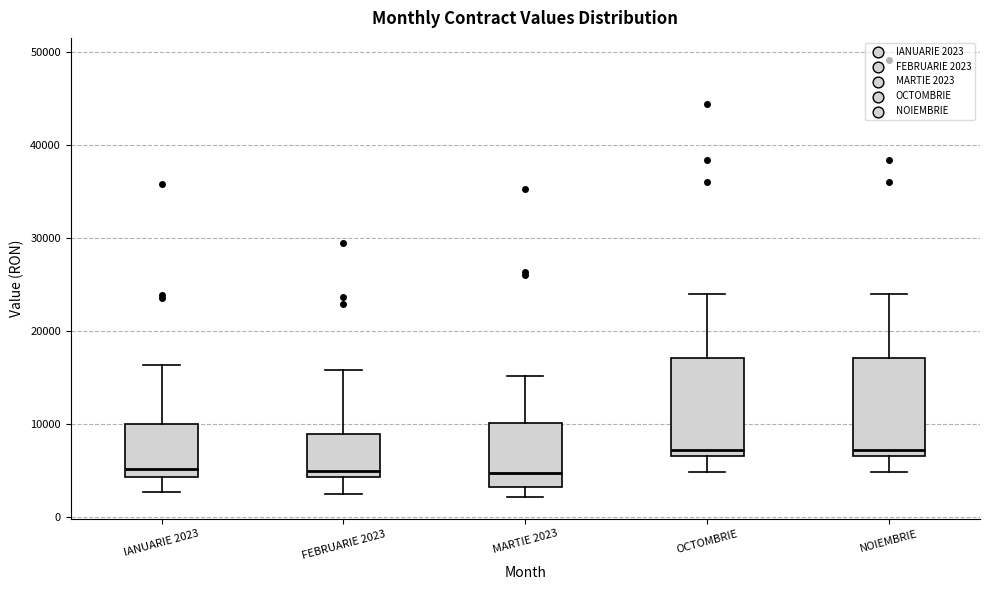

Where is the lower edge of the box for IANUARIE 2023 on the y-axis? The values are not printed on the chart, so give them approximately, as read against the axis.

4000